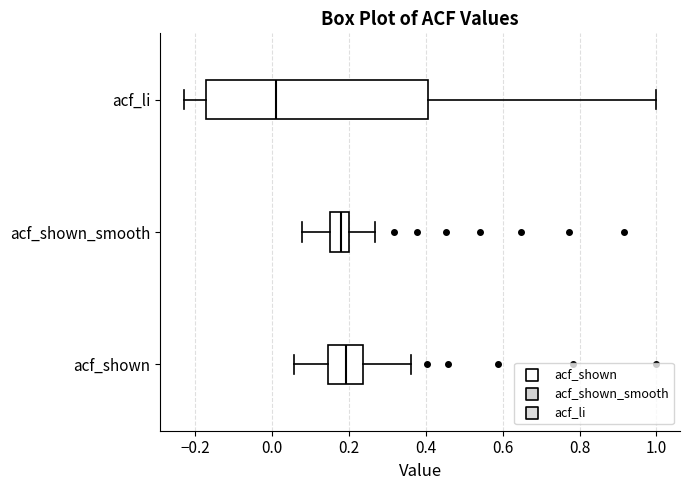

Reading bottom to top, read every box against the x-axis: the position of its median line, the range the box covers, and the ends of its whiskers. The values are not printed on the chart, so give them approximately, as read against the axis.

acf_shown: median 0.20, box 0.14 to 0.24, whiskers 0.06 to 0.36
acf_shown_smooth: median 0.18, box 0.16 to 0.20, whiskers 0.08 to 0.26
acf_li: median 0.02, box -0.18 to 0.40, whiskers -0.22 to 1.00